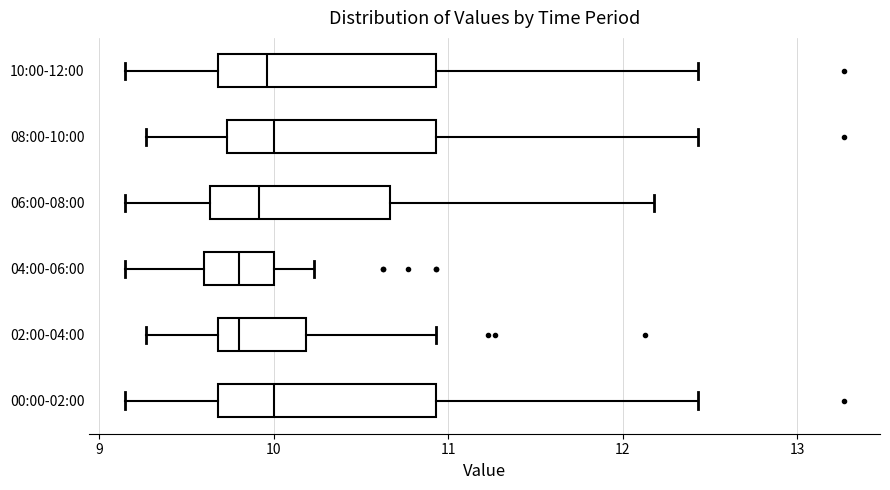

Where is the right edge of the box for 02:00-04:00 on the x-axis? The values are not printed on the chart, so give them approximately, as read against the axis.

10.2